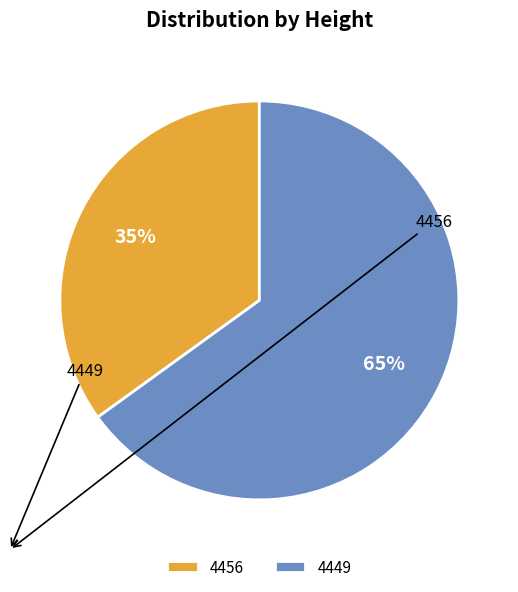

Between 4456 and 4449, which is larger?

4449